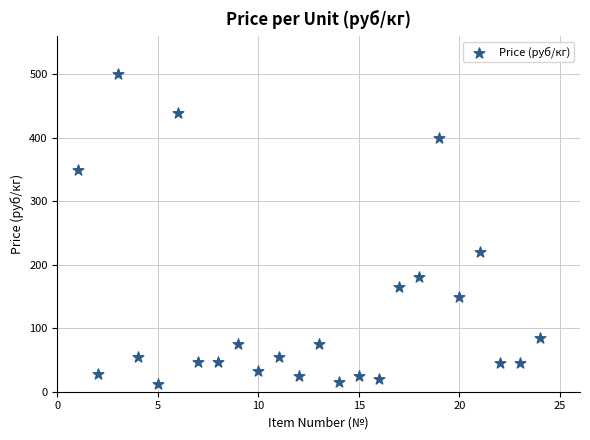

What is the range of X values (max minus min)?

23.0